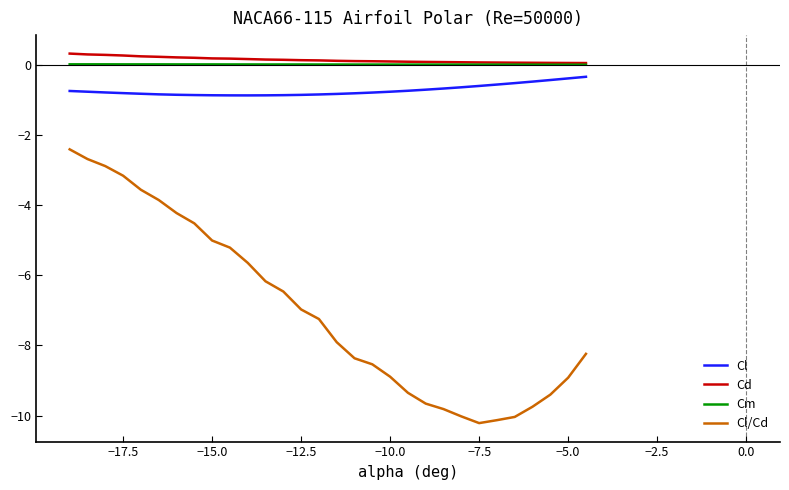

What is the average value of the Cd series?

0.1